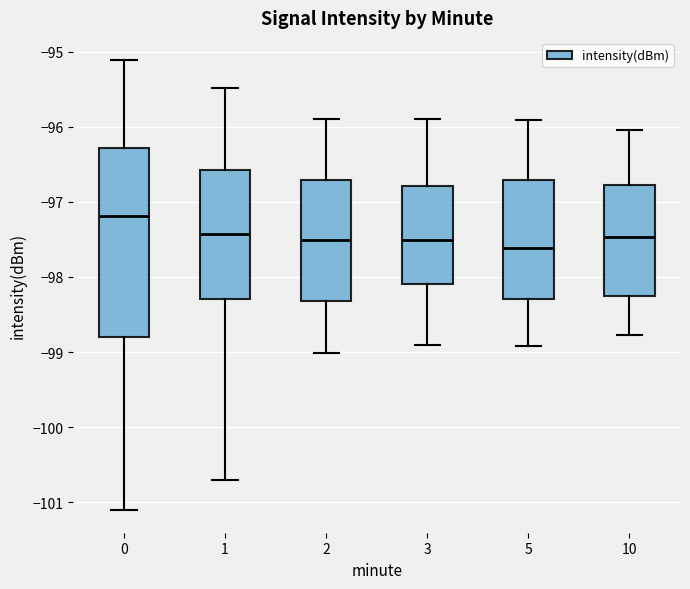

Reading left to right, transcribe this box plot: for each box, give where its median line is, the range the box spans, and where its two whiskers end, as read against the y-axis. The values are not printed on the chart, so give them approximately, as read against the axis.

0: median -97.2, box -98.8 to -96.3, whiskers -101.1 to -95.1
1: median -97.4, box -98.3 to -96.6, whiskers -100.7 to -95.5
2: median -97.5, box -98.3 to -96.7, whiskers -99.0 to -95.9
3: median -97.5, box -98.1 to -96.8, whiskers -98.9 to -95.9
5: median -97.6, box -98.3 to -96.7, whiskers -98.9 to -95.9
10: median -97.5, box -98.3 to -96.8, whiskers -98.8 to -96.0